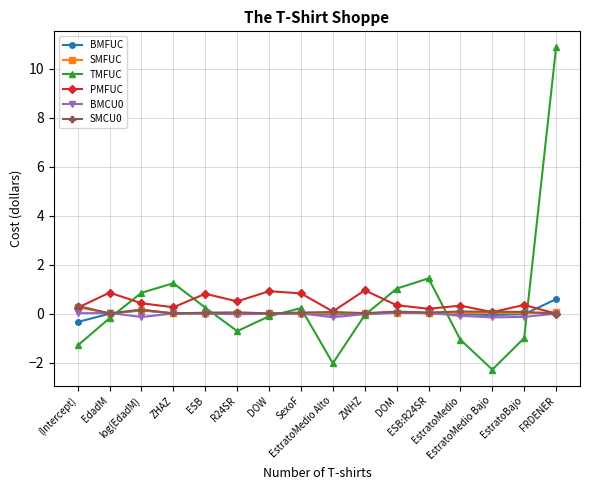

What position from the right is ZWHZ?

7